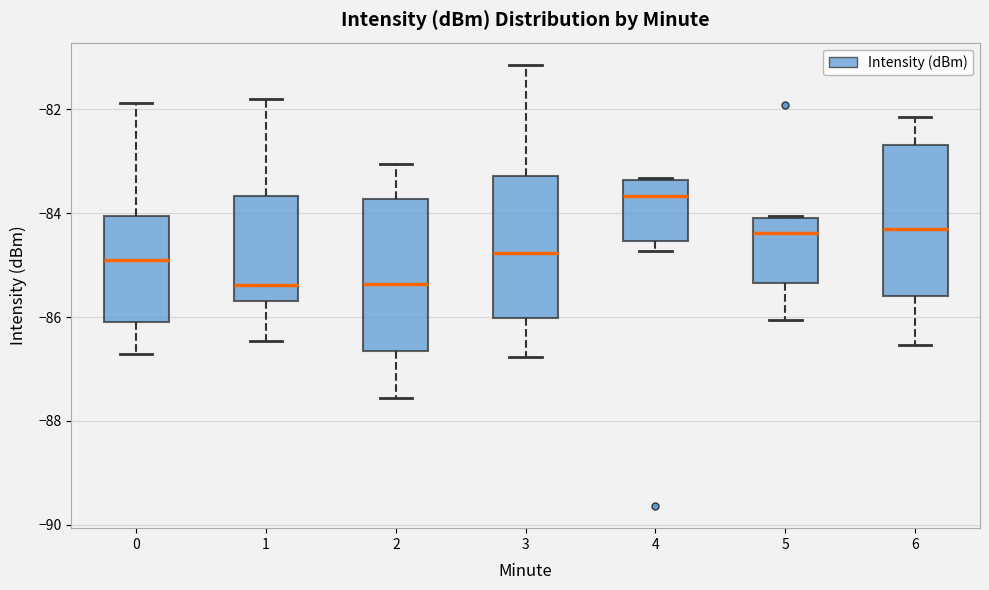

Where is the lower edge of the box at x = 5 on the y-axis? The values are not printed on the chart, so give them approximately, as read against the axis.

-85.4